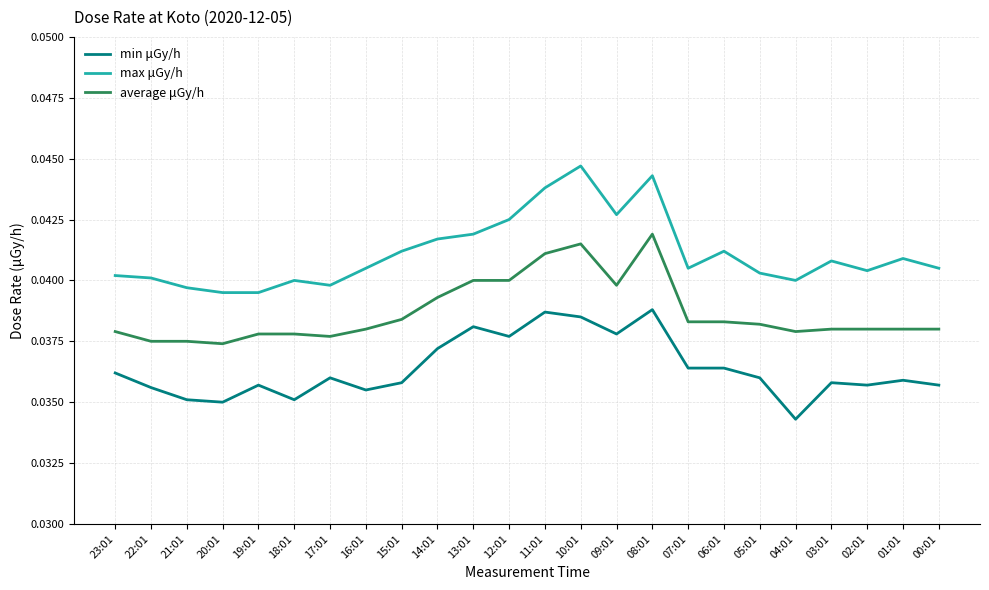

Which category has the lowest value in the min μGy/h series?

04:01